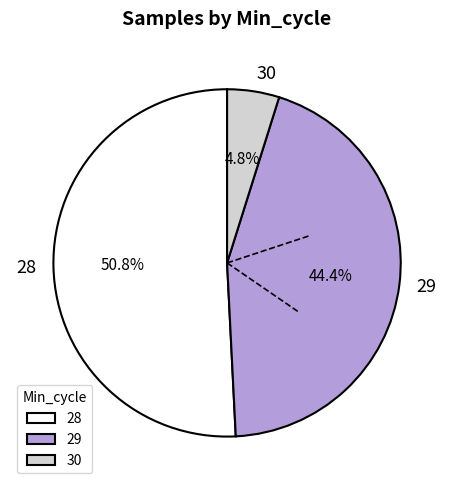

Combined, do 28 and 29 account for over 50%?

Yes